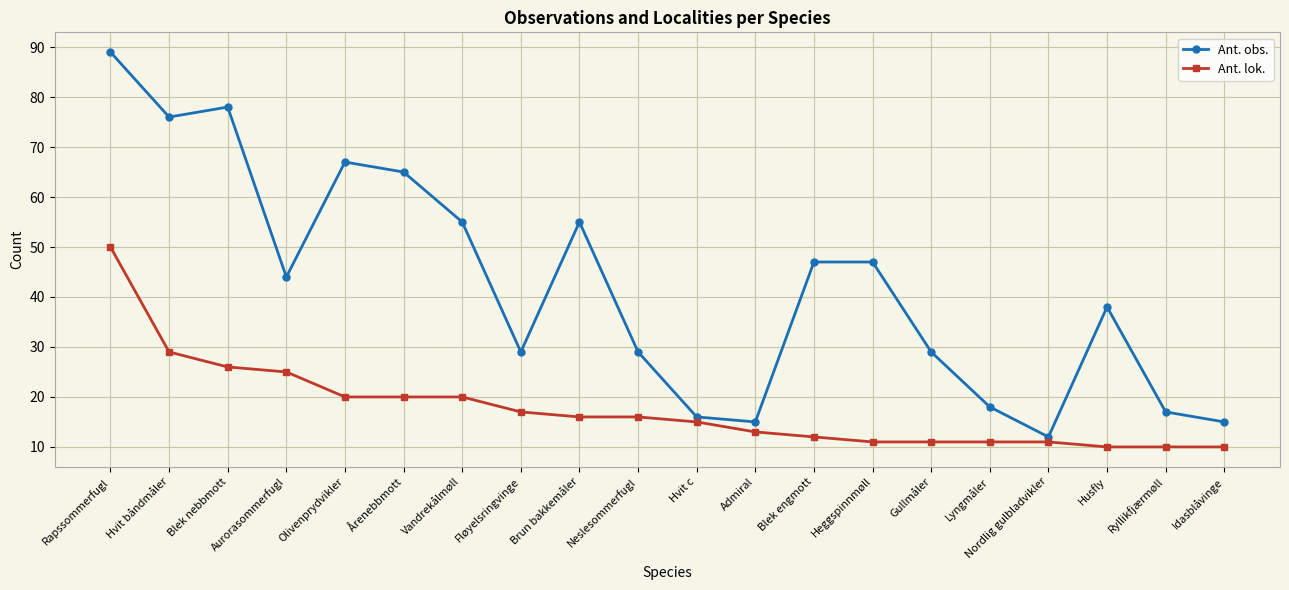

How many data points in Ant. lok. are less than 16?

10